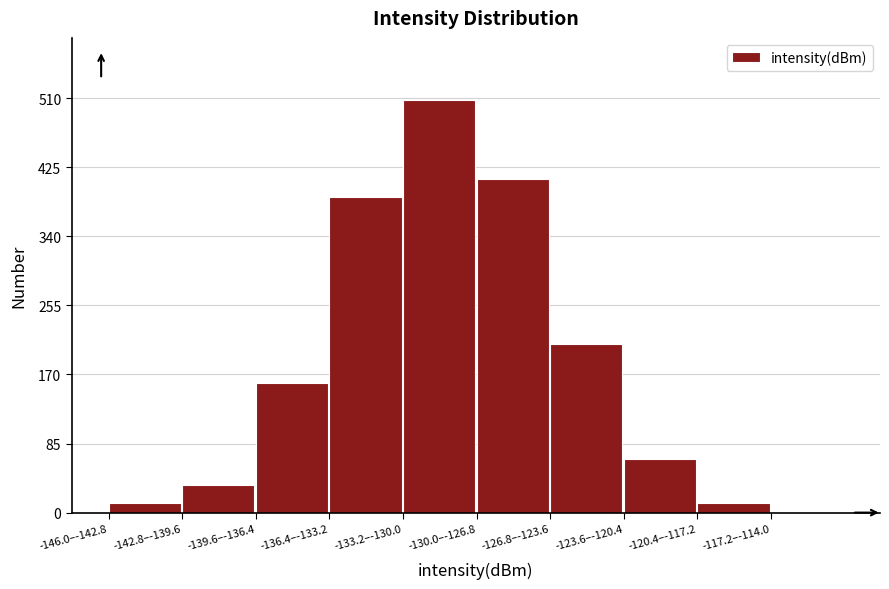

Reading right to left, list all the values displayed in this chart.

-117.2–-114.0=1	-120.4–-117.2=12	-123.6–-120.4=66	-126.8–-123.6=208	-130.0–-126.8=410	-133.2–-130.0=508	-136.4–-133.2=389	-139.6–-136.4=160	-142.8–-139.6=34	-146.0–-142.8=12